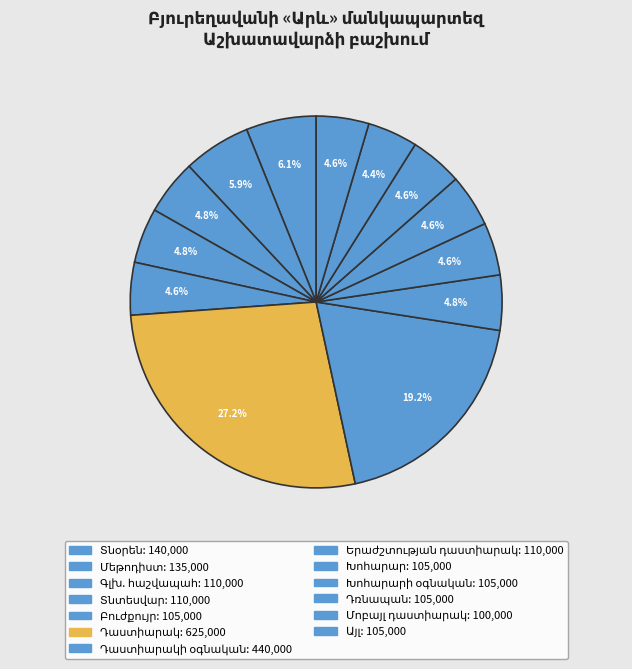

How many segments does this pie chart have?

13